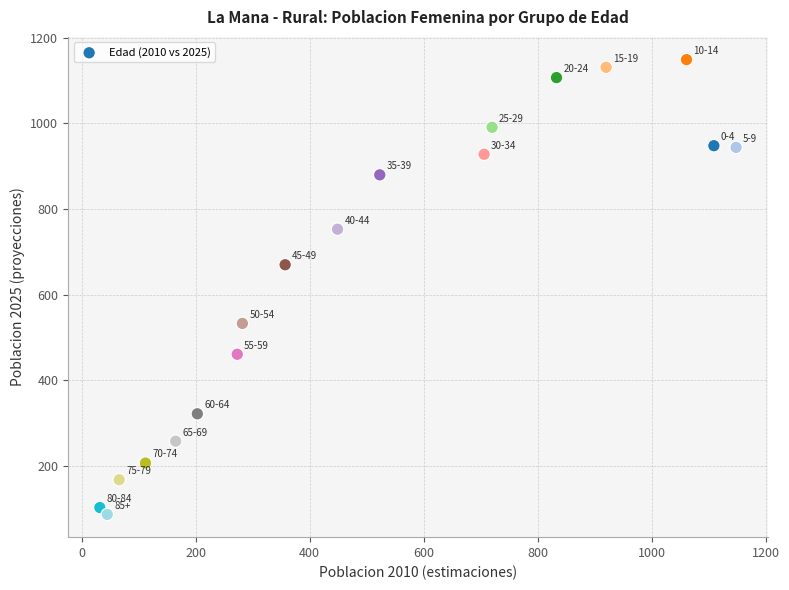

What Y value in the scatter plot is closest to 618?

670